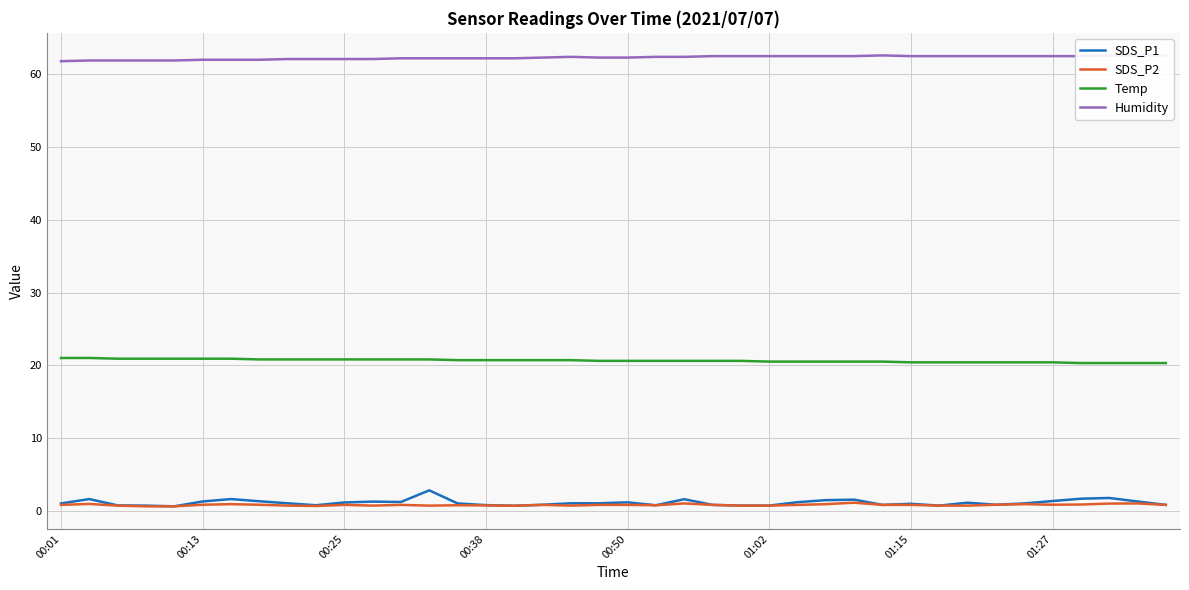

True or false: Temp and SDS_P2 intersect in this chart.

False